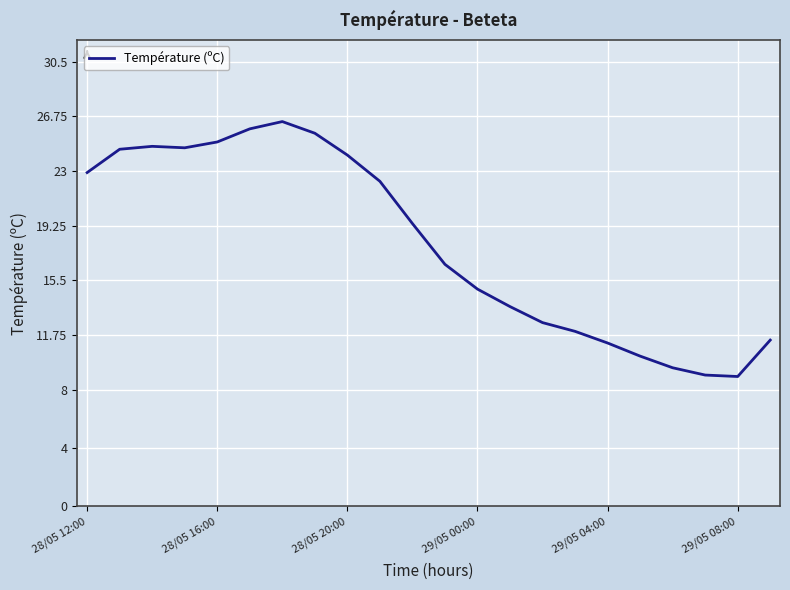

Does the chart have visible grid lines?

Yes